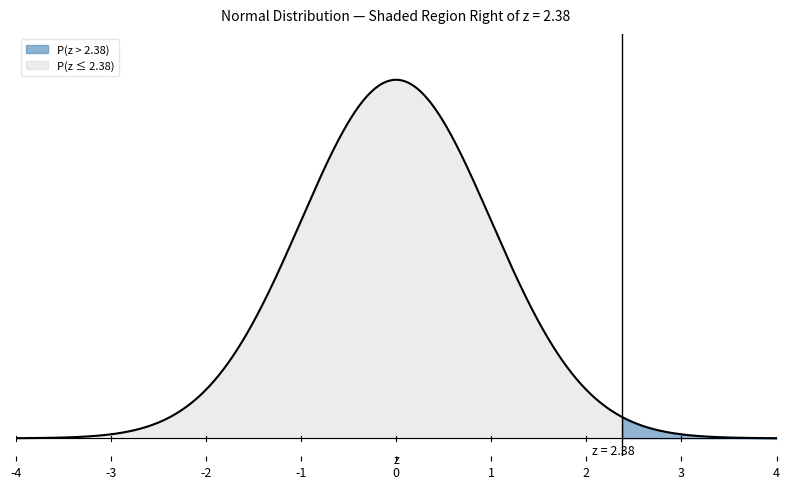

True or false: there are more than 1 points higher than both neighbors.

False